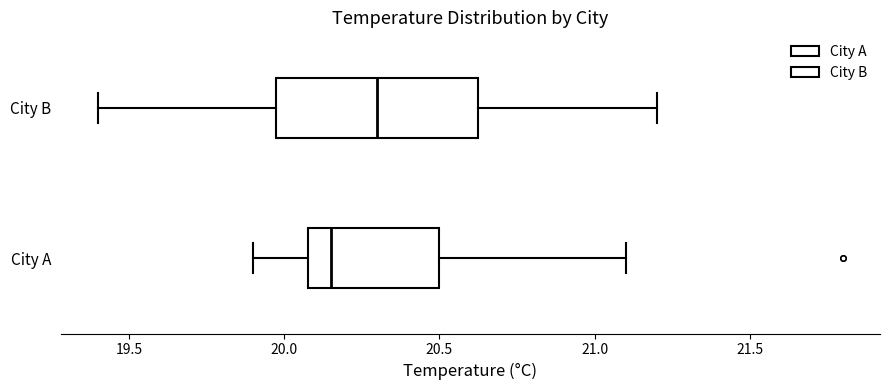

Where is the right edge of the box for City A on the x-axis? The values are not printed on the chart, so give them approximately, as read against the axis.

20.50